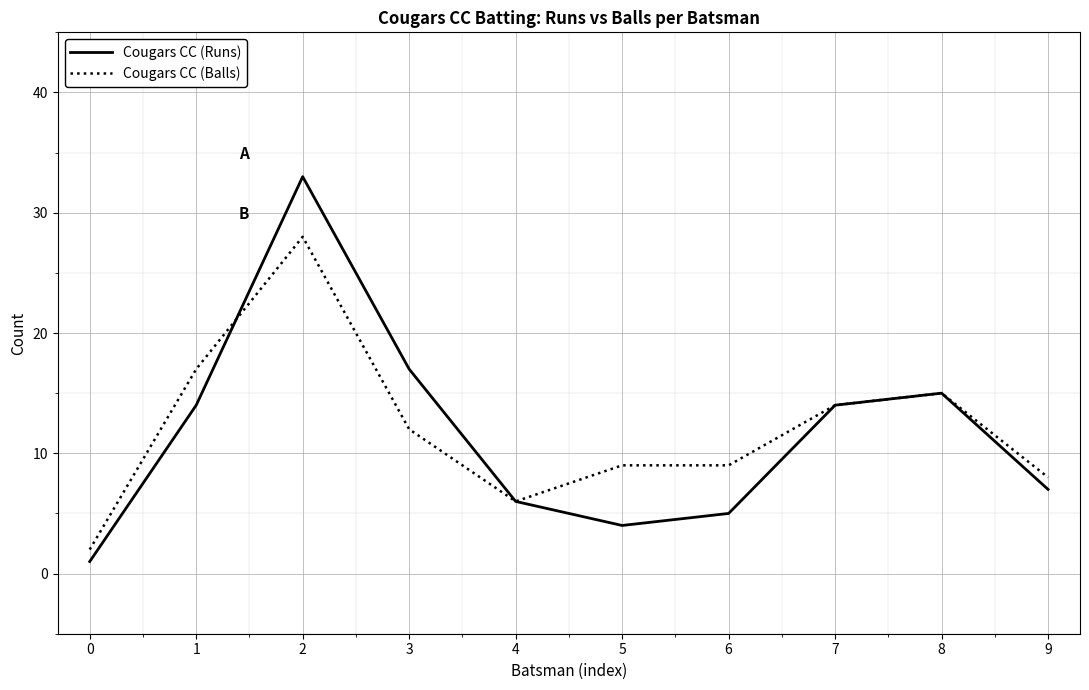

List the series in order of their peak value, highest first.

Cougars CC (Runs), Cougars CC (Balls)